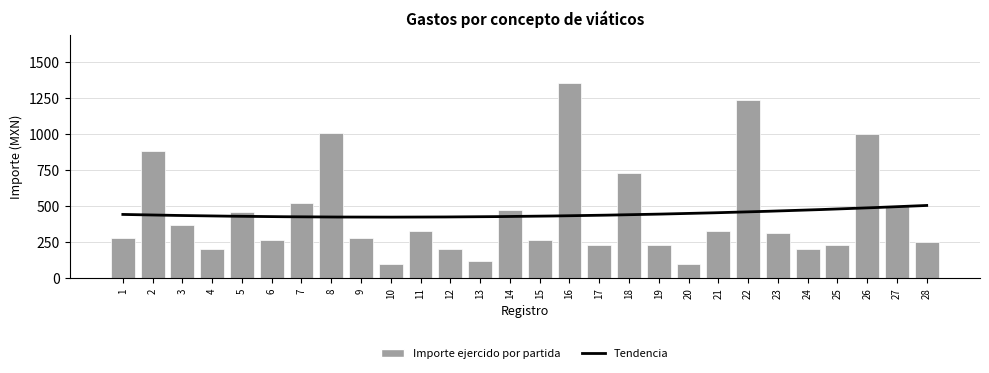

What is the difference between the maximum and minimum values?

1250.6